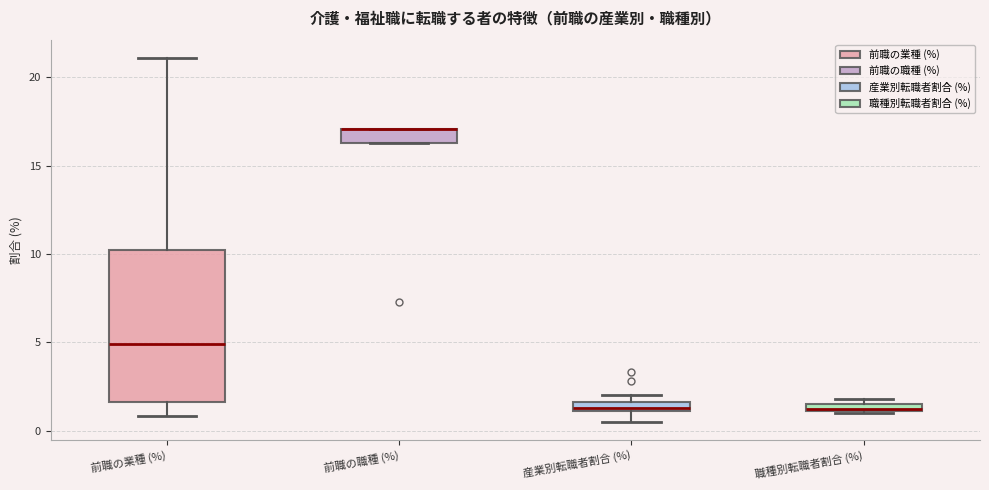

Where does the lower whisker of the box for 産業別転職者割合 (%) end on the y-axis? The values are not printed on the chart, so give them approximately, as read against the axis.

0.5